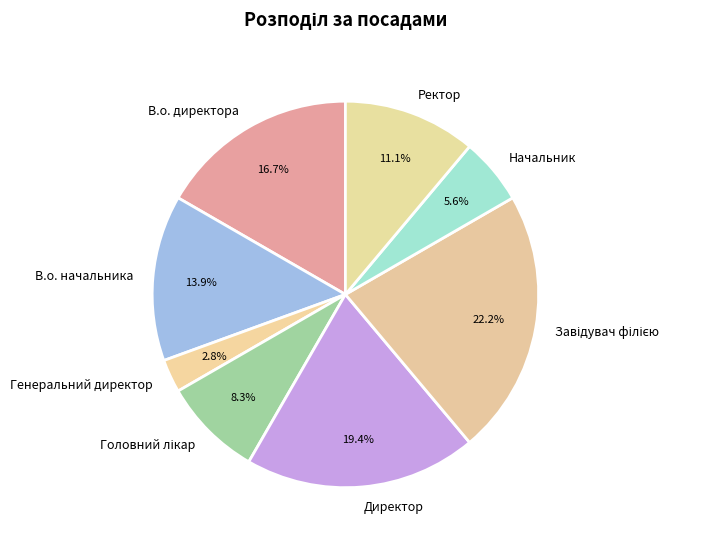

What percentage is NOT represented by Ректор?

88.9%